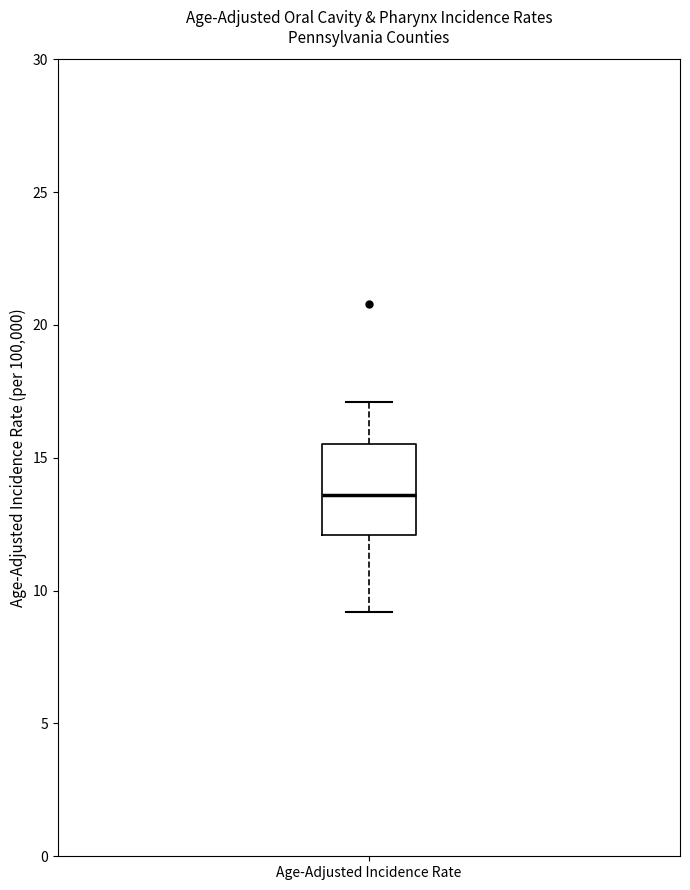

Read this box plot against the y-axis: the position of the median line, the range covered by the box, and the ends of both whiskers. The values are not printed on the chart, so give them approximately, as read against the axis.

median 13.5, box 12.0 to 15.5, whiskers 9.0 to 17.0